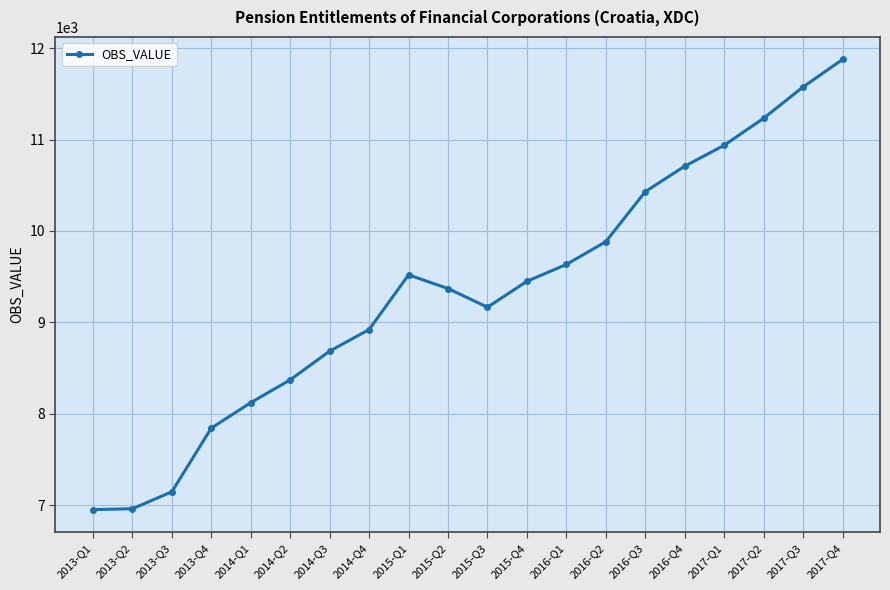

What is the maximum value shown in the chart?

11876.7